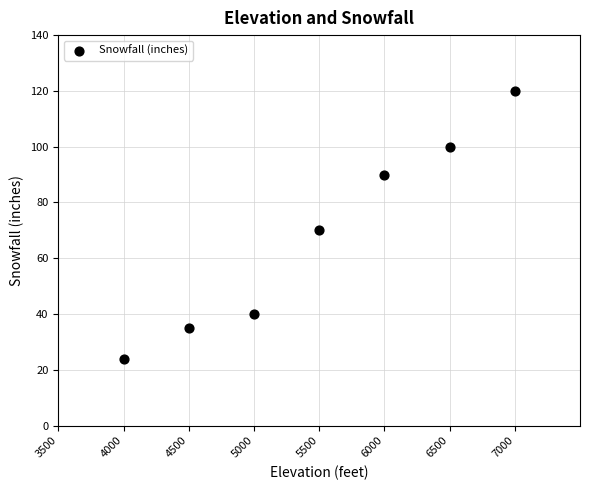

What Y value in the scatter plot is closest to 72?

70